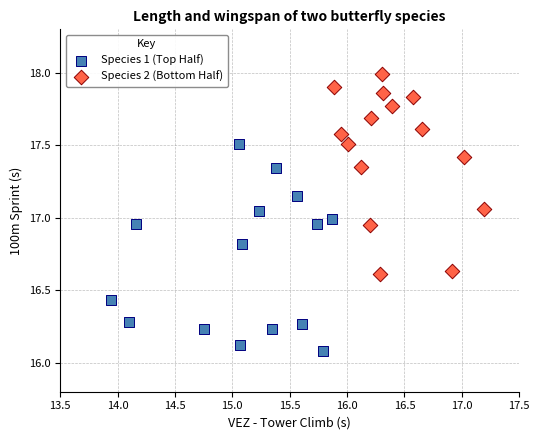

Which series contains the lowest Y value?

Species 1 (Top Half)